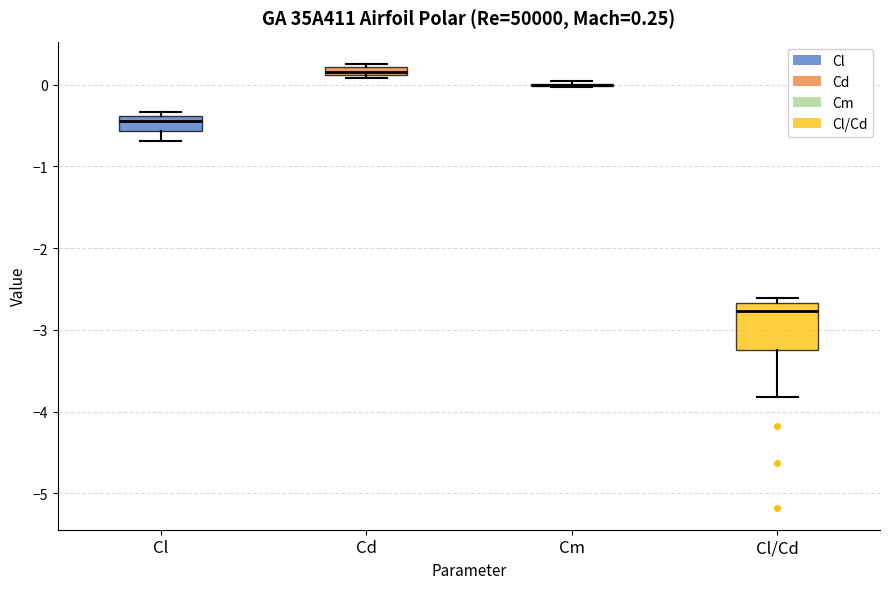

Comparing the boxes themselves (not the whiskers), which one is the tallest?

Cl/Cd